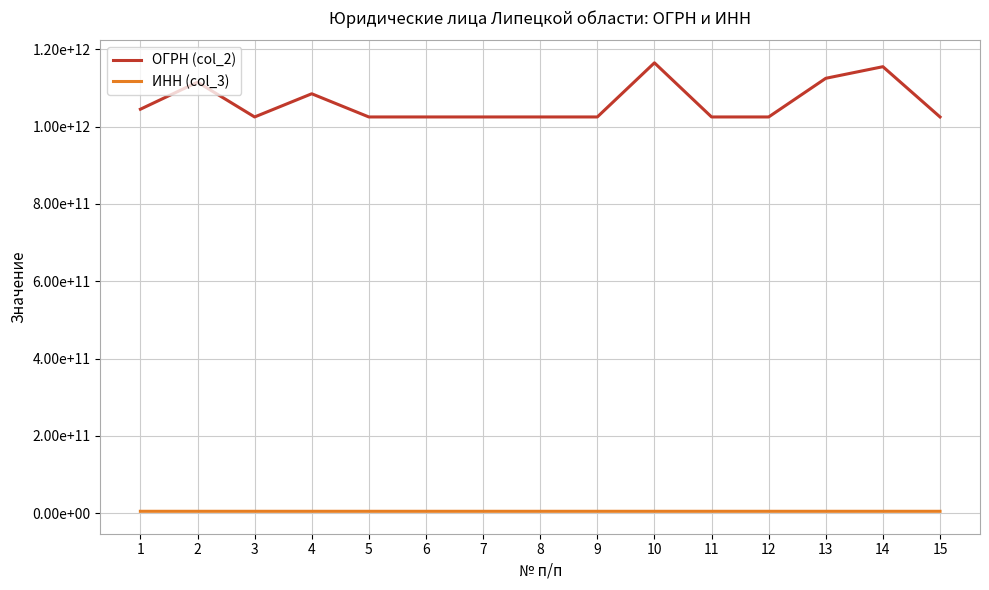

What are all the series names shown in the legend?

ОГРН (col_2), ИНН (col_3)